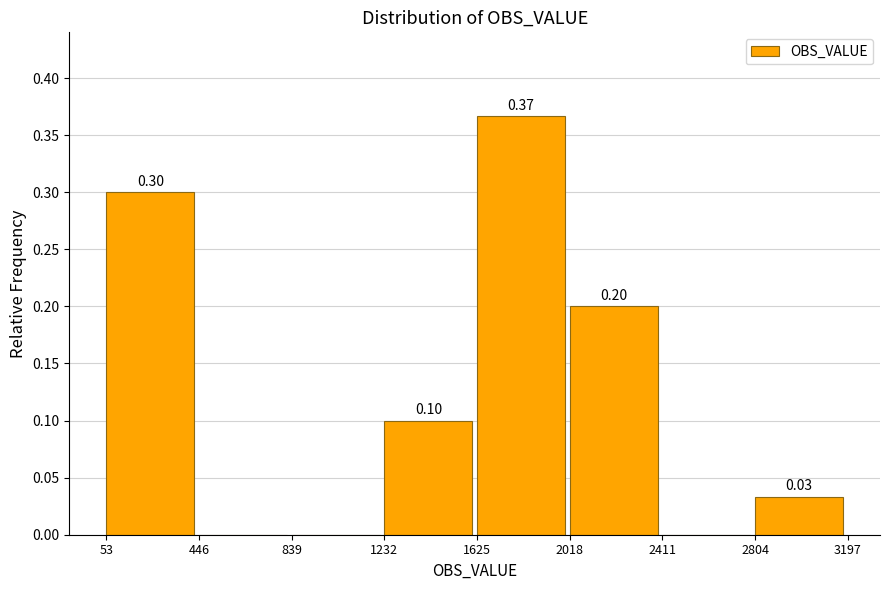

Over which range of the x-axis is the bar tallest?

1625 to 2018